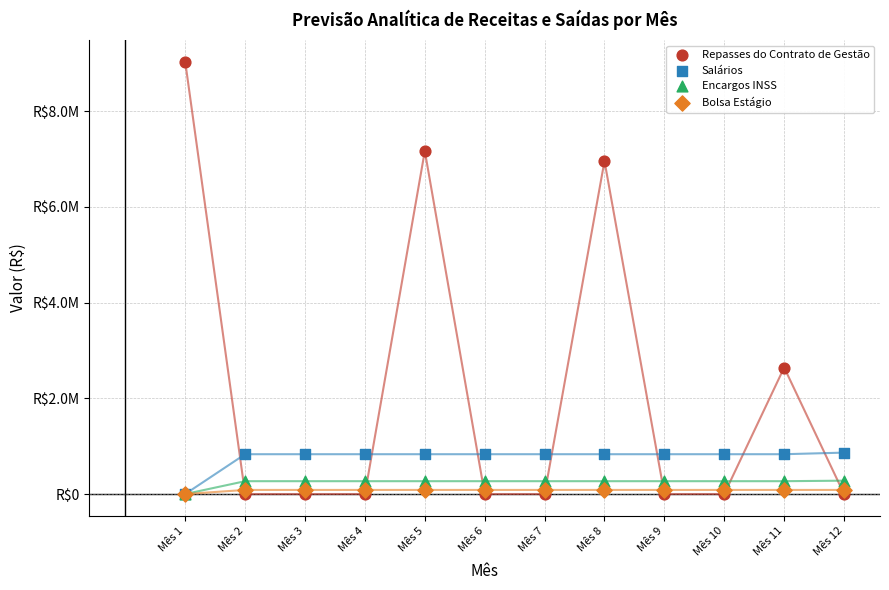

Which series contains the highest Y value?

Repasses do Contrato de Gestão